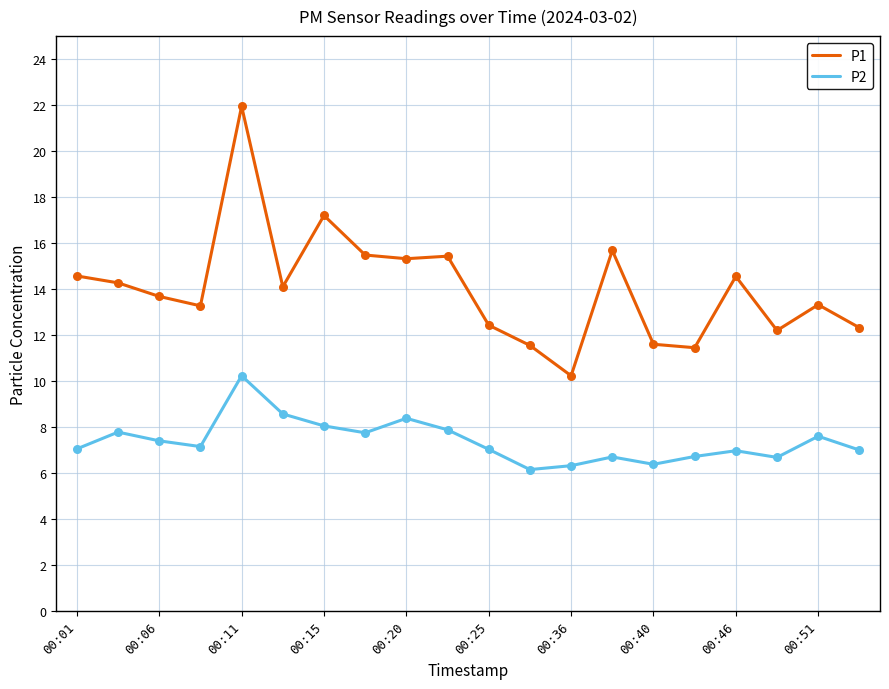

What are all the series names shown in the legend?

P1, P2